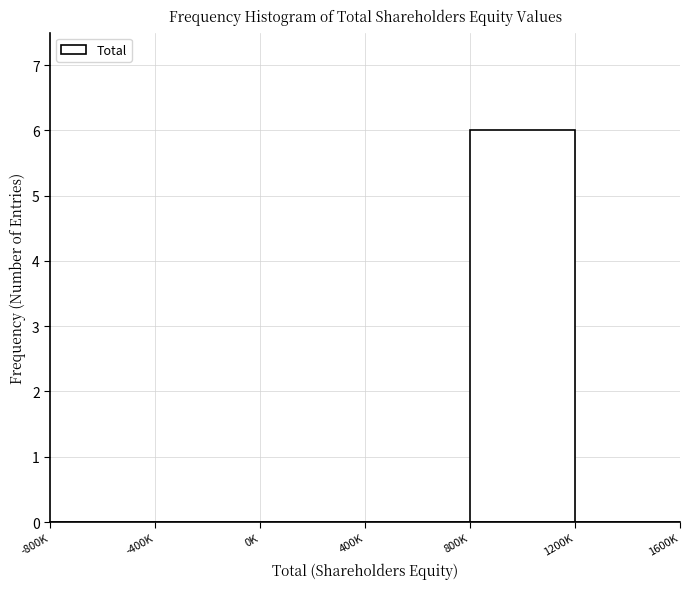

Reading left to right, list all the values displayed in this chart.

-800K=0	-400K=0	0K=0	400K=0	800K=6	1200K=0